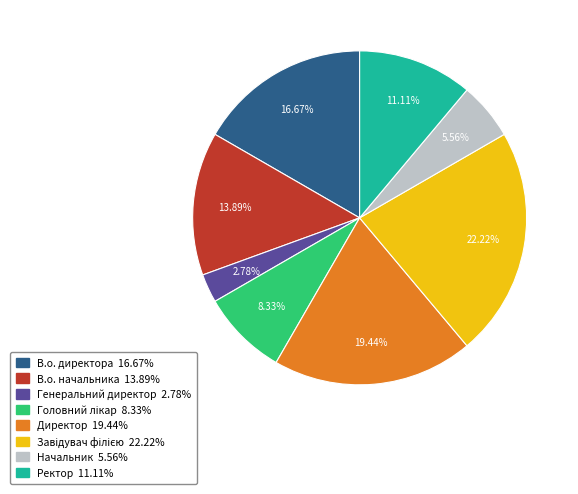

Between Начальник 5.56% and Ректор 11.11%, which is larger?

Ректор 11.11%